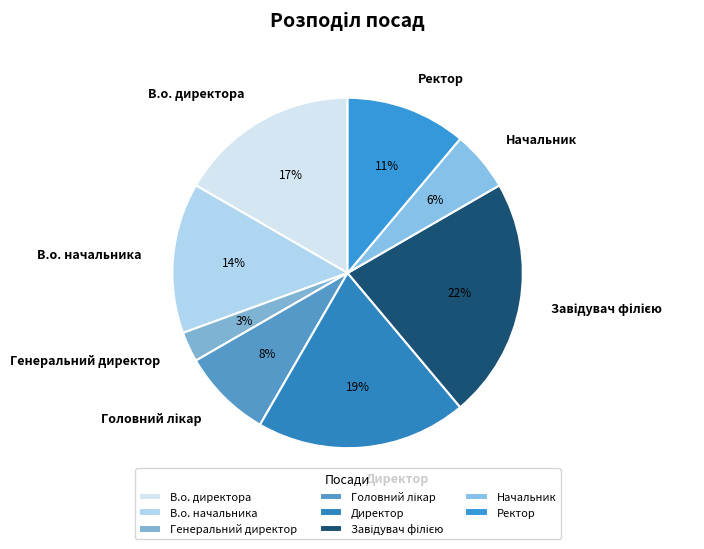

Is it true that Начальник is 1% of the pie?

False